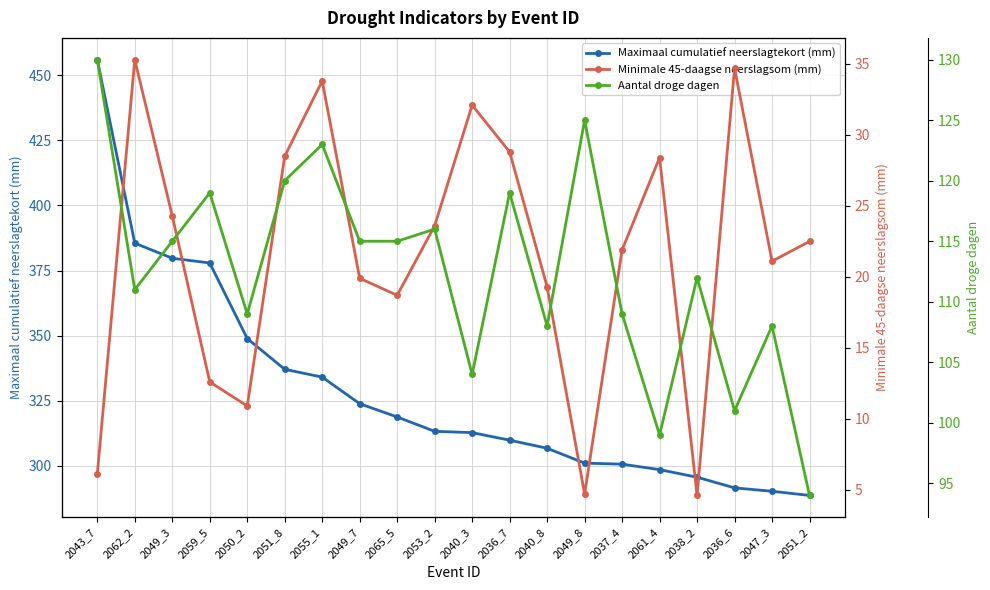

How many lines are shown in the chart?

3